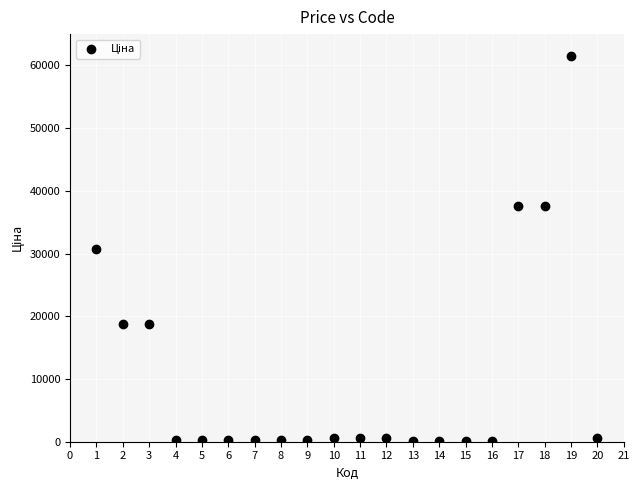

What is the range of X values (max minus min)?

19.0